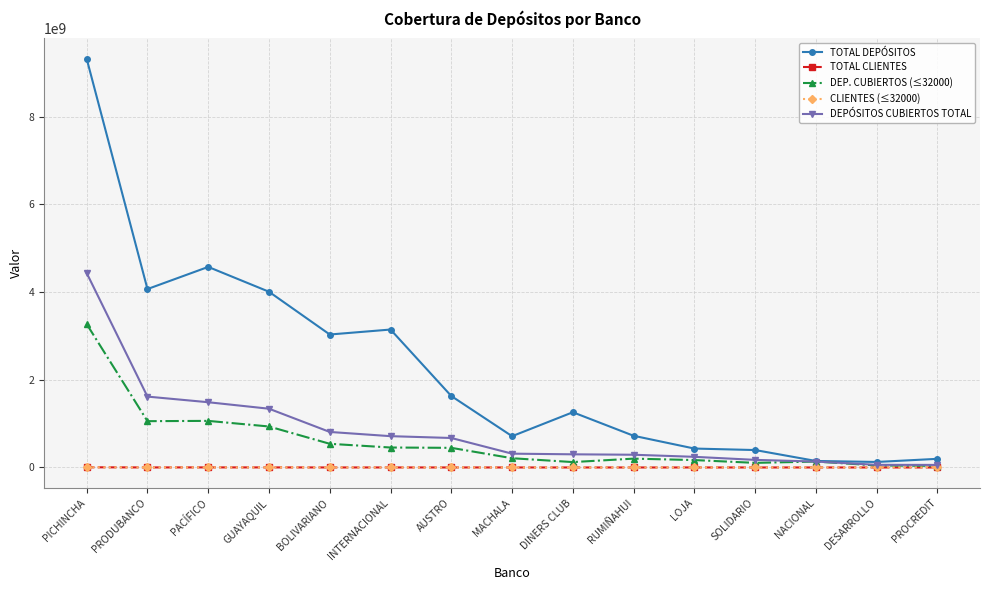

The value of DEP. CUBIERTOS (≤32000) at MACHALA is 210955427.2. True or false?

True